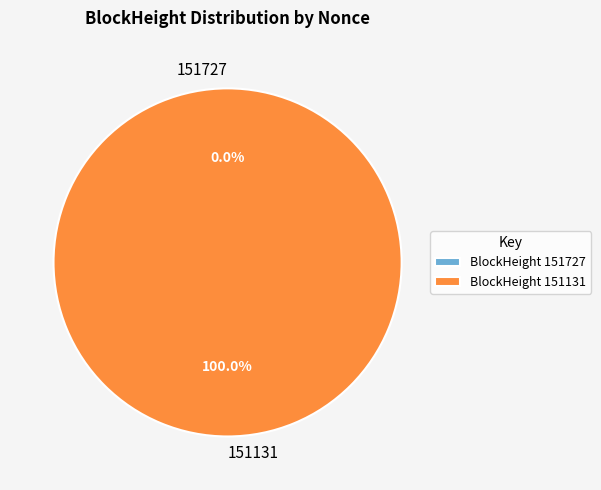

Which category has the smallest portion of the pie?

151727